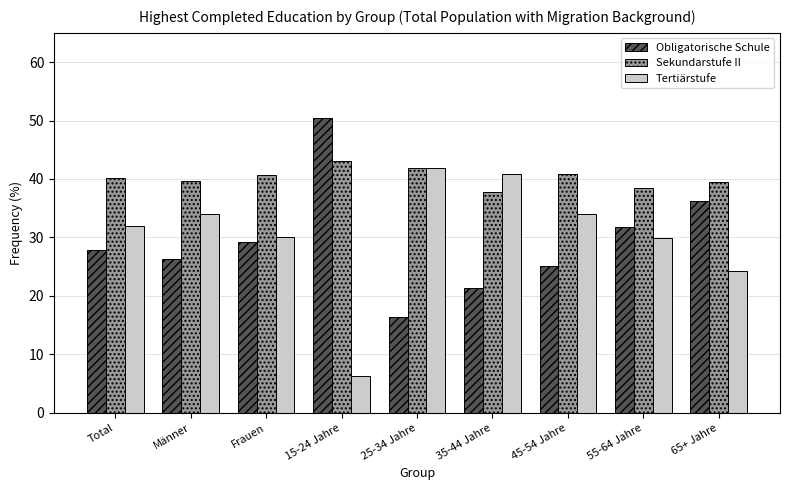

What is the difference between the highest and lowest values at 65+ Jahre?

15.1